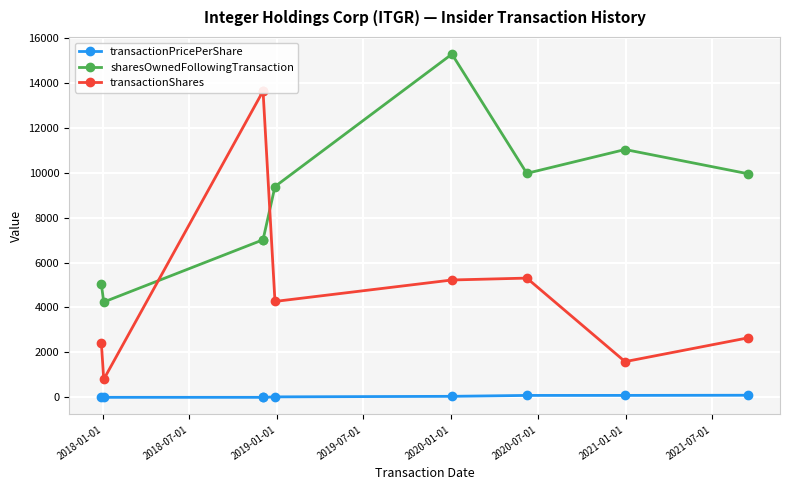

True or false: transactionPricePerShare has a value of -52.2 at 2019-07-01.

False